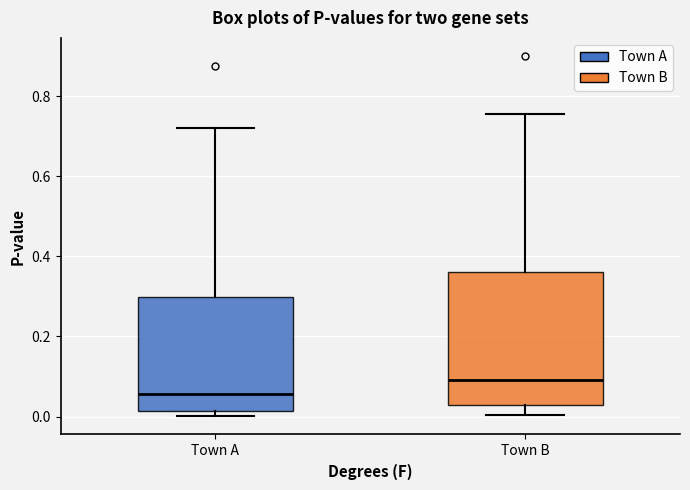

Where does the upper whisker of the box for Town B end on the y-axis? The values are not printed on the chart, so give them approximately, as read against the axis.

0.76